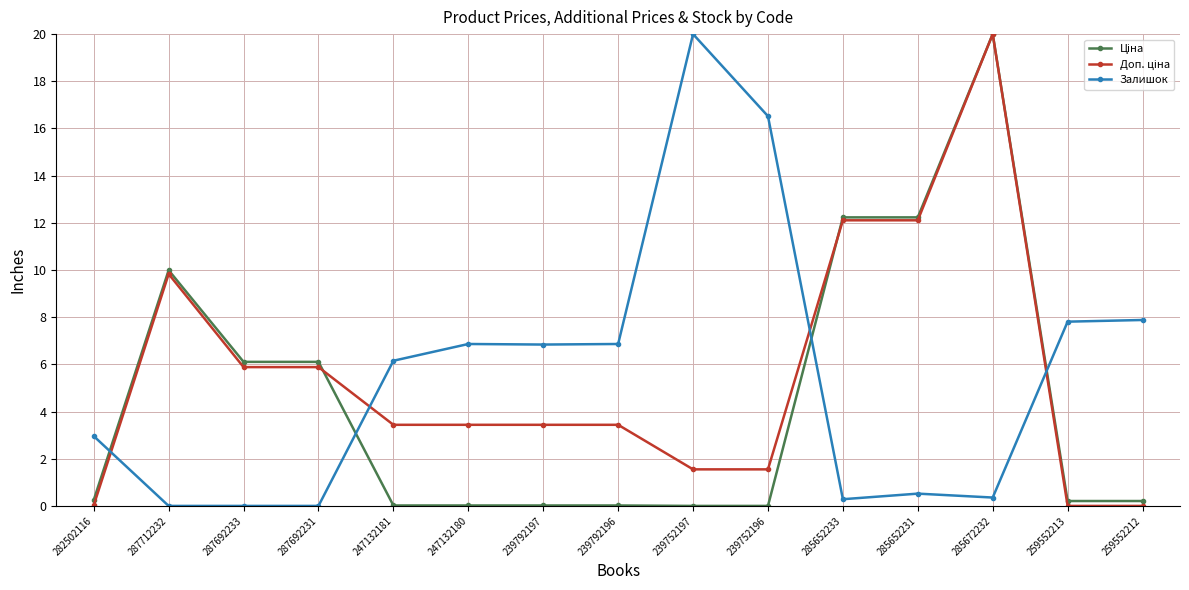

The Залишок series shows 0.3 at 285652233. True or false?

True